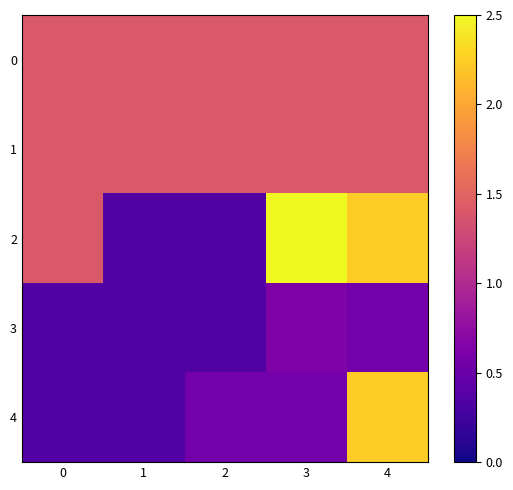

List the series in order of their peak value, highest first.

2, 4, 0, 1, 3